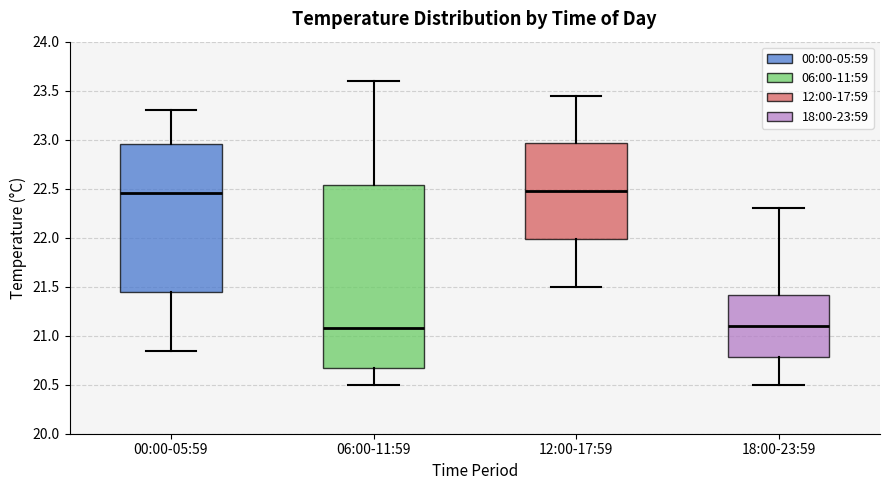

Reading left to right, transcribe this box plot: for each box, give where its median line is, the range the box spans, and where its two whiskers end, as read against the y-axis. The values are not printed on the chart, so give them approximately, as read against the axis.

00:00-05:59: median 22.45, box 21.45 to 22.95, whiskers 20.85 to 23.30
06:00-11:59: median 21.10, box 20.65 to 22.55, whiskers 20.50 to 23.60
12:00-17:59: median 22.50, box 22.00 to 22.95, whiskers 21.50 to 23.45
18:00-23:59: median 21.10, box 20.80 to 21.40, whiskers 20.50 to 22.30